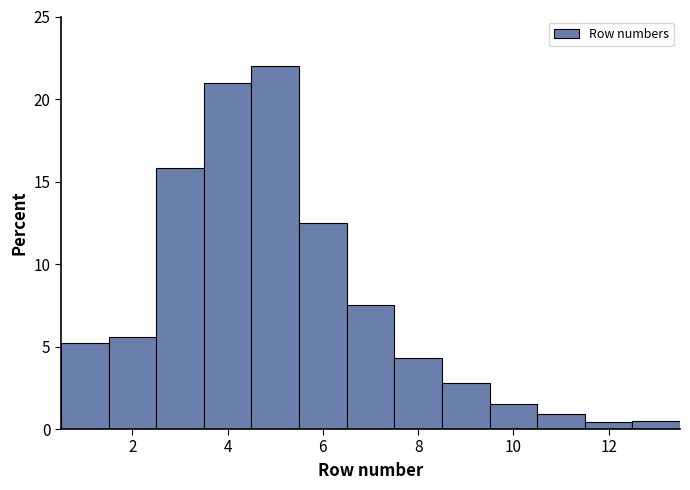

Reading left to right, list every bar in this chart as the range it spans on the x-axis followed by its height. Neither the bar edges nor the heights are printed on the chart, so give them approximately, as read against the axes.

0.5 to 1.5: 5.0
1.5 to 2.5: 5.5
2.5 to 3.5: 16.0
3.5 to 4.5: 21.0
4.5 to 5.5: 22.0
5.5 to 6.5: 12.5
6.5 to 7.5: 7.5
7.5 to 8.5: 4.5
8.5 to 9.5: 3.0
9.5 to 10.5: 1.5
10.5 to 11.5: 1.0
11.5 to 12.5: under 0.5
12.5 to 13.5: 0.5